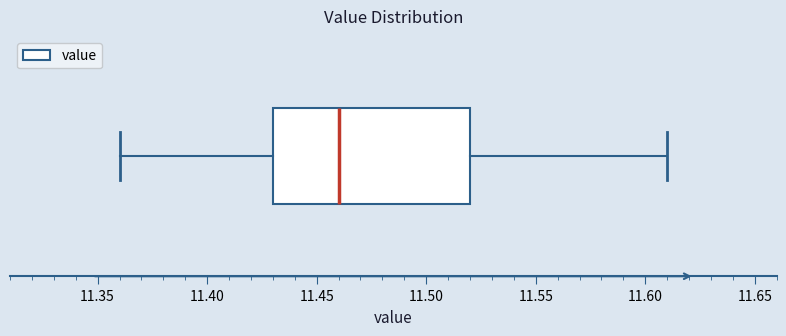

Where is the left edge of the box on the x-axis? The values are not printed on the chart, so give them approximately, as read against the axis.

11.43